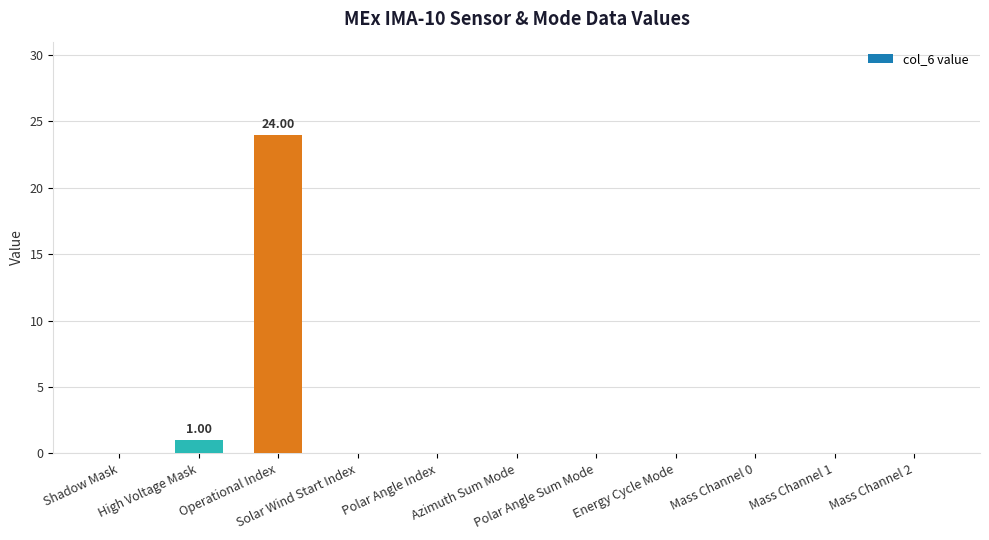

How many series are shown in this chart?

1